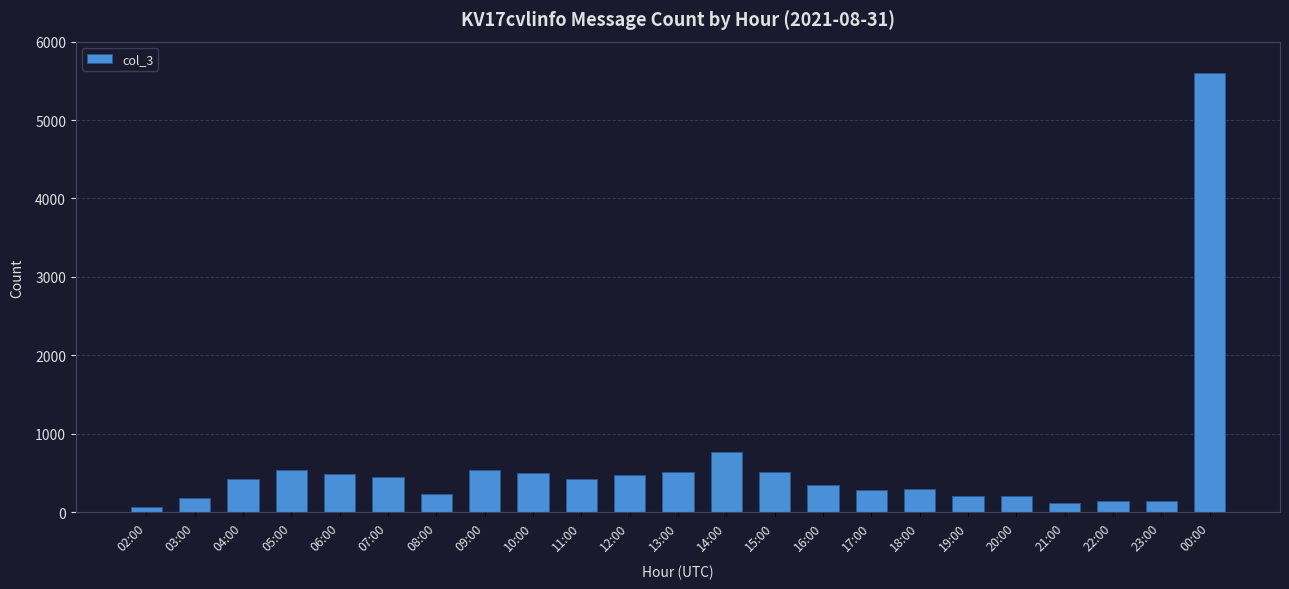

Where is the data nearest to the value 2832?

14:00